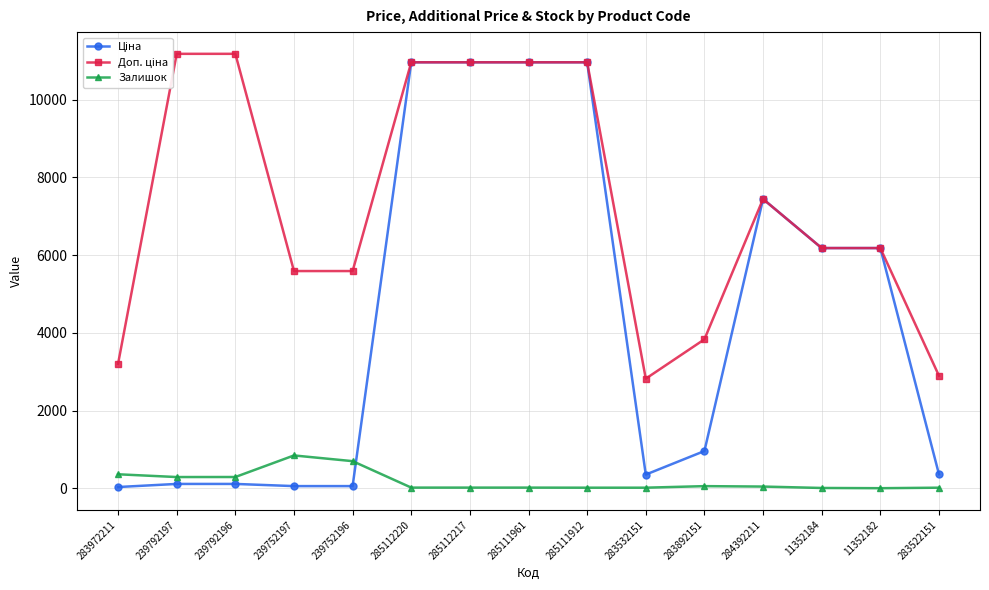

True or false: Ціна and Залишок intersect in this chart.

True